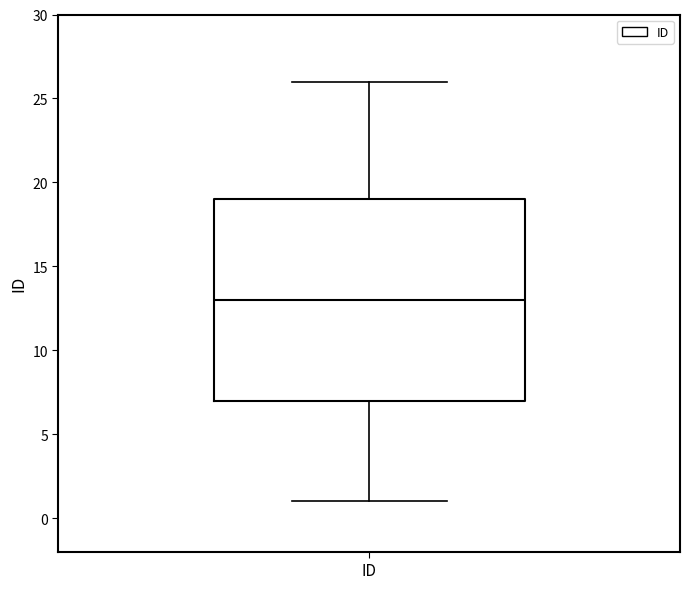

Where is the lower edge of the box for ID on the y-axis? The values are not printed on the chart, so give them approximately, as read against the axis.

7